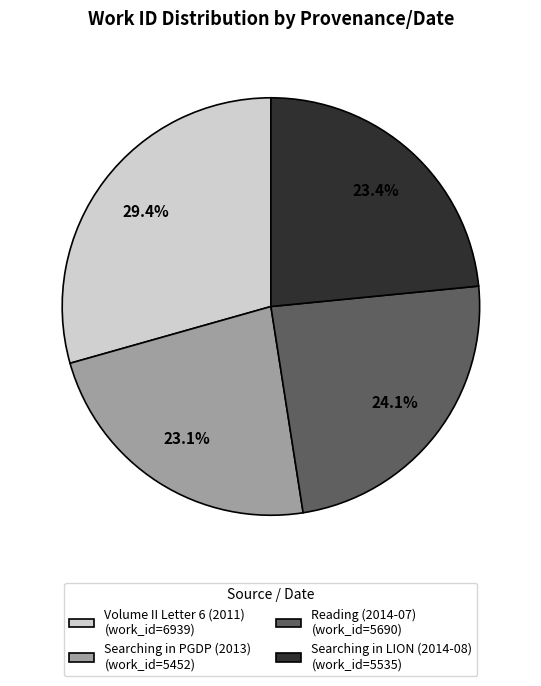

To the nearest percent, what portion does Volume II Letter 6 (2011) represent?

29%